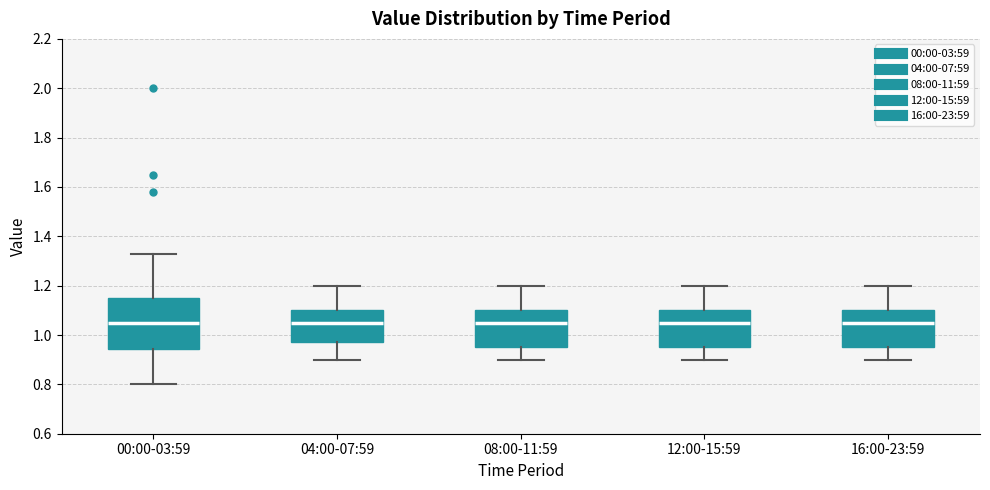

Which box is the tallest, from its lower edge to its upper edge?

00:00-03:59